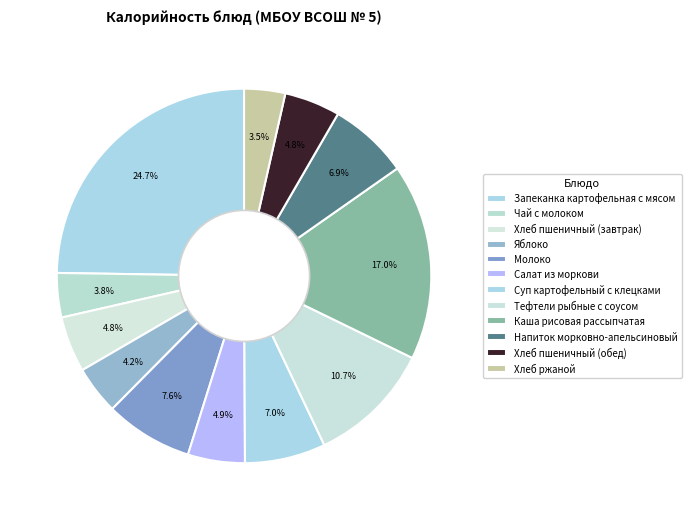

To the nearest percent, what is the average slice percentage?

8%